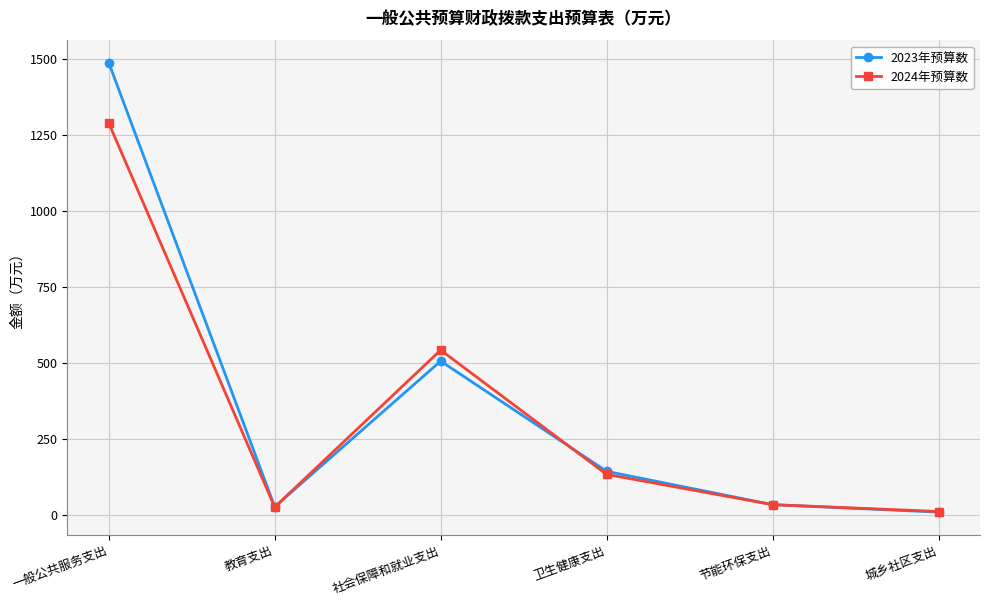

Which series has the largest range (max minus min)?

2023年预算数